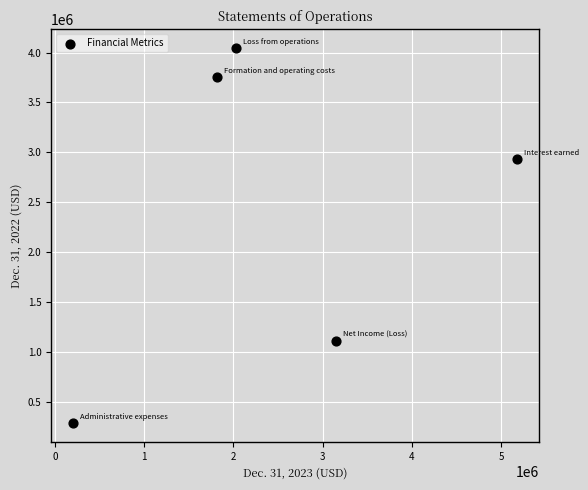

What is the average Y value?

2426494